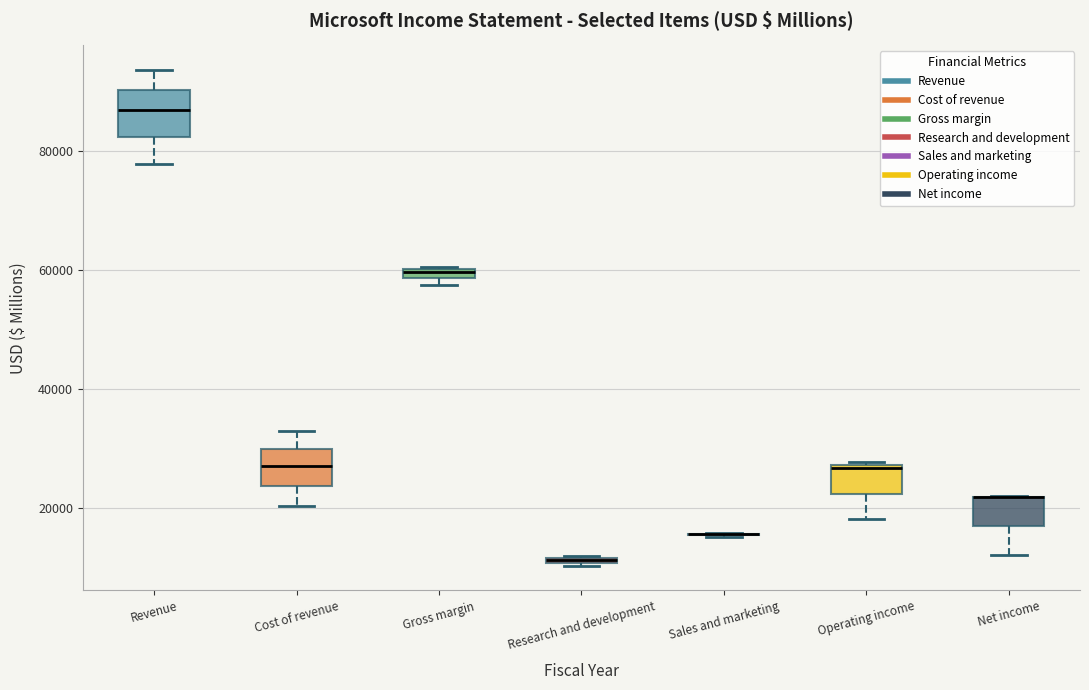

Where does the lower whisker of the box for Net income end on the y-axis? The values are not printed on the chart, so give them approximately, as read against the axis.

12000